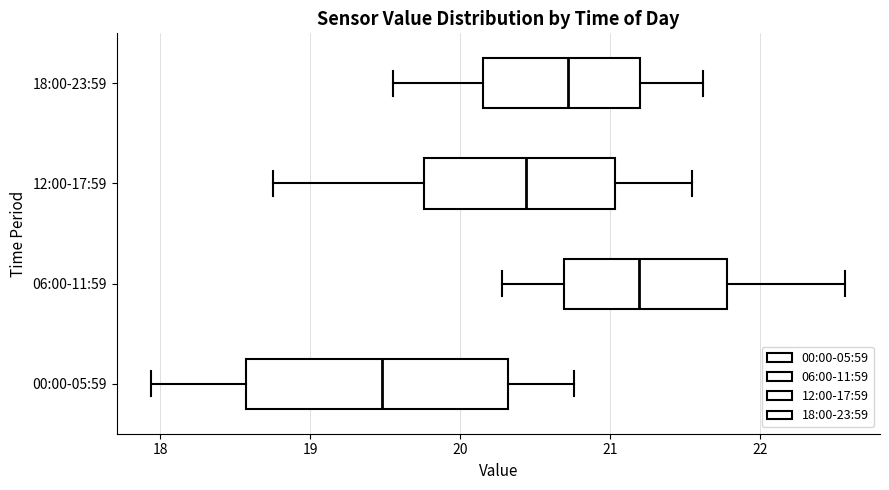

Reading bottom to top, read every box against the x-axis: the position of its median line, the range the box covers, and the ends of its whiskers. The values are not printed on the chart, so give them approximately, as read against the axis.

00:00-05:59: median 19.5, box 18.6 to 20.3, whiskers 17.9 to 20.8
06:00-11:59: median 21.2, box 20.7 to 21.8, whiskers 20.3 to 22.6
12:00-17:59: median 20.4, box 19.8 to 21.0, whiskers 18.8 to 21.6
18:00-23:59: median 20.7, box 20.2 to 21.2, whiskers 19.6 to 21.6